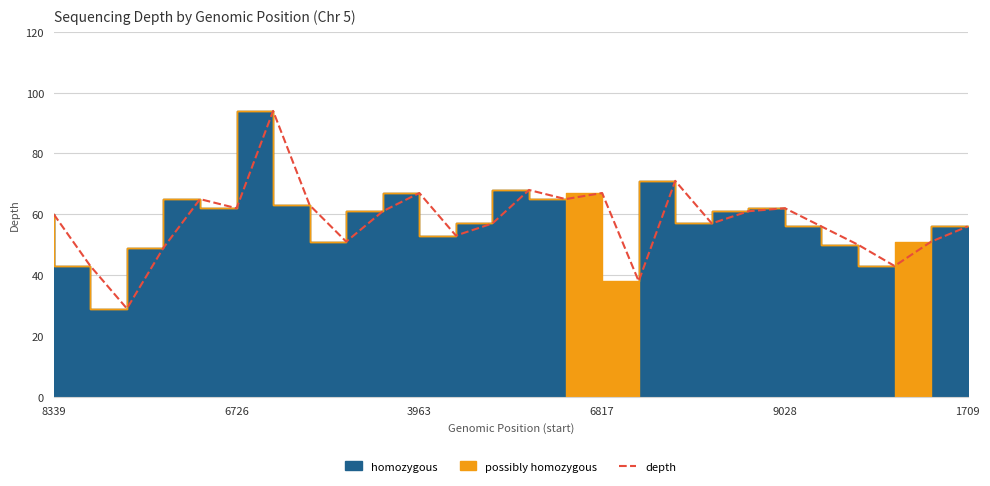

True or false: there are more than 0 points higher than both neighbors.

True